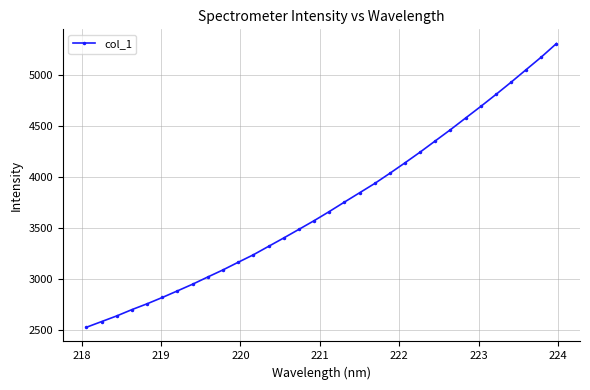

What is the greatest value displayed?

5303.9